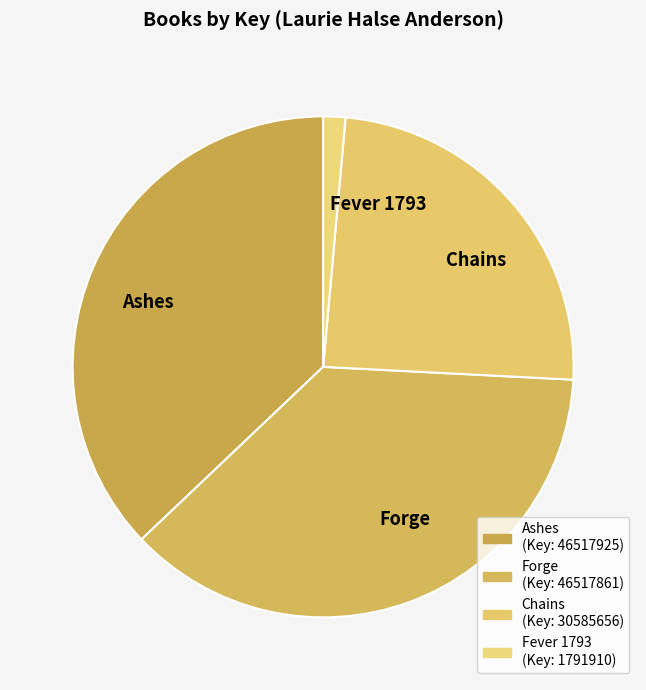

Count the number of slices in the pie.

4